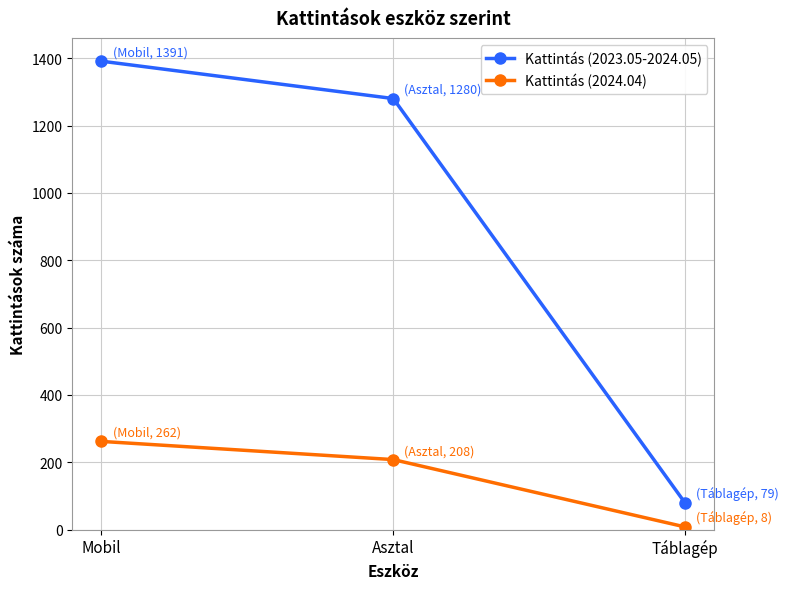

What is the difference between the maximum and minimum values in the Kattintás (2023.05-2024.05) series?

1312